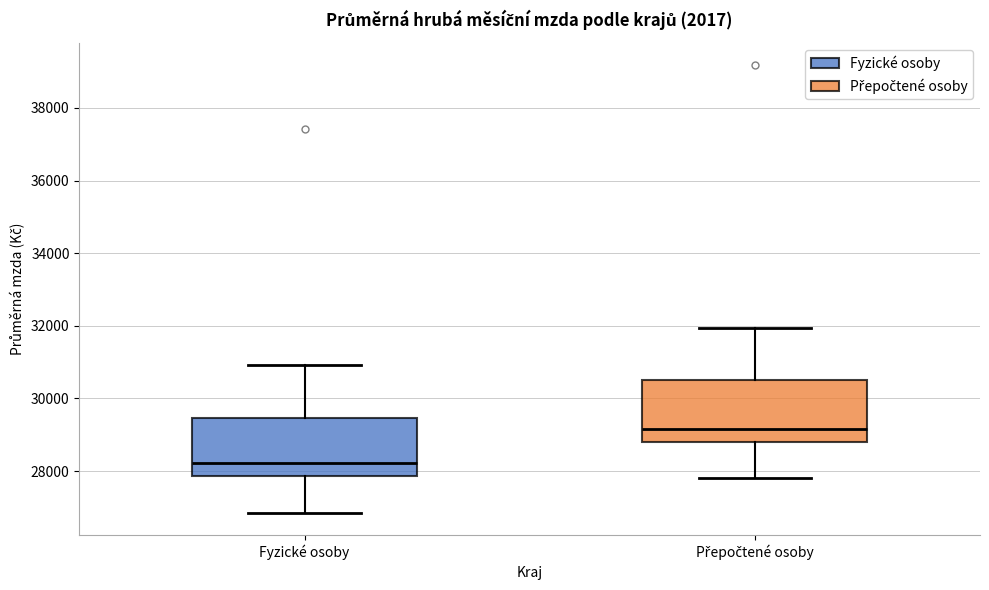

Reading left to right, transcribe this box plot: for each box, give where its median line is, the range the box spans, and where its two whiskers end, as read against the y-axis. The values are not printed on the chart, so give them approximately, as read against the axis.

Fyzické osoby: median 28200, box 27800 to 29400, whiskers 26800 to 31000
Přepočtené osoby: median 29200, box 28800 to 30600, whiskers 27800 to 32000